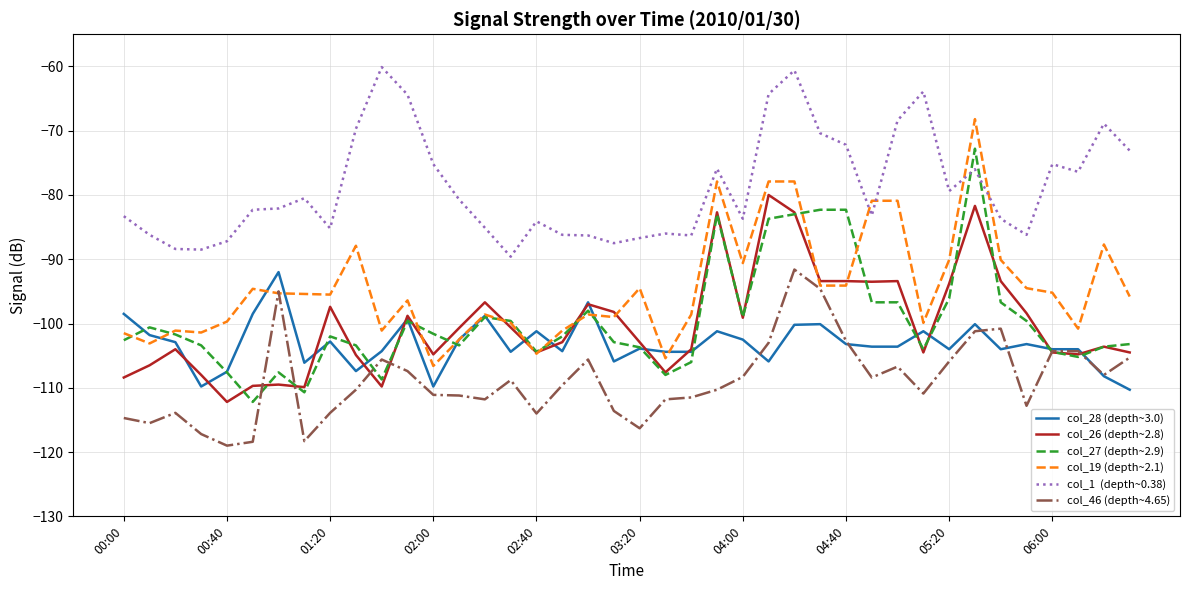

What is the minimum value shown in the chart?

-119.0